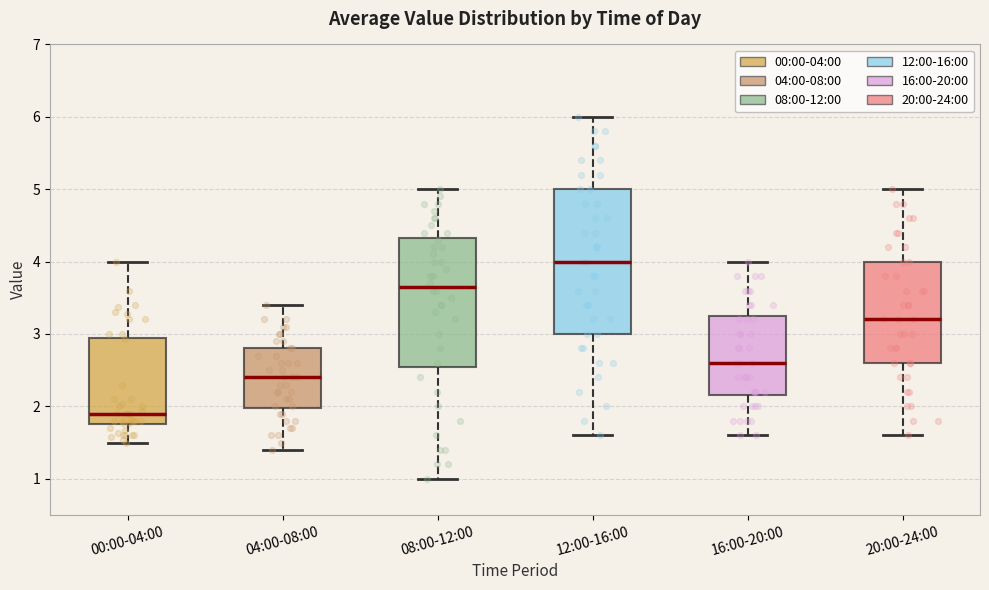

Which box is the tallest, from its lower edge to its upper edge?

12:00-16:00